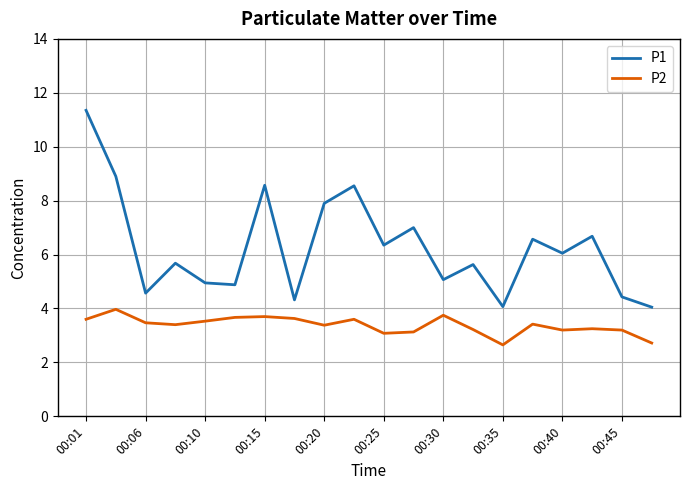

What is the maximum value for P2?

4.0